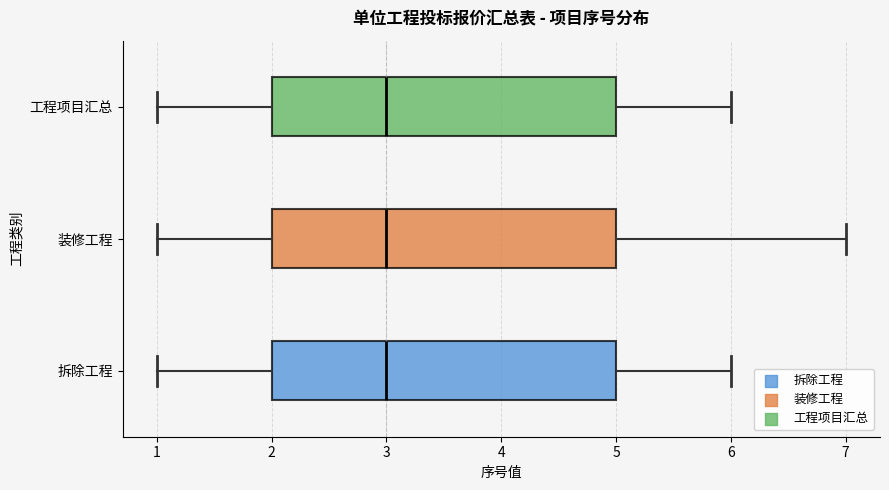

Where is the left edge of the box for 工程项目汇总 on the x-axis? The values are not printed on the chart, so give them approximately, as read against the axis.

2